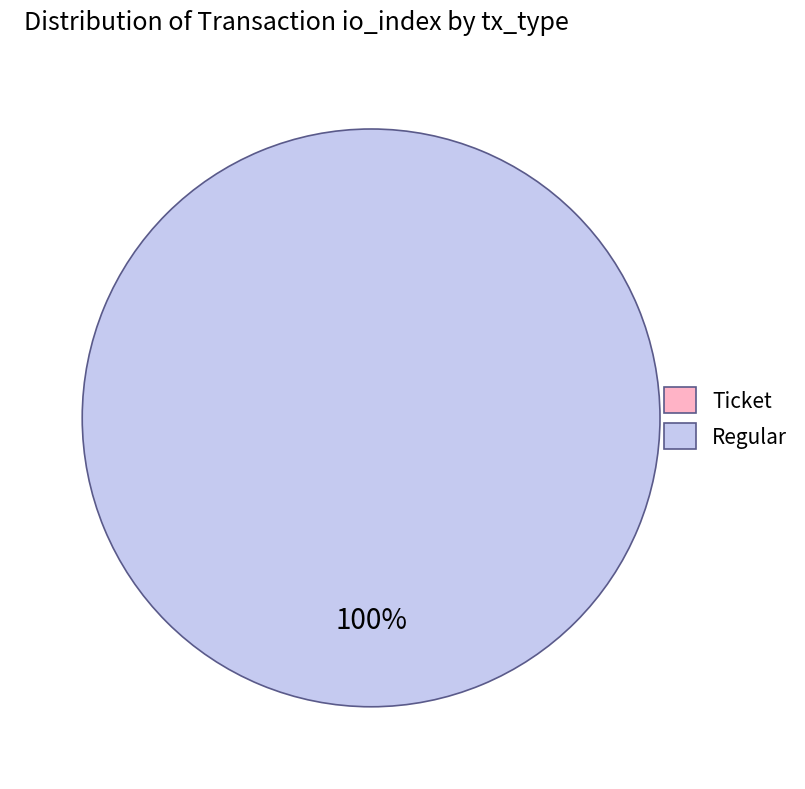

What is the largest slice in the pie chart?

Regular